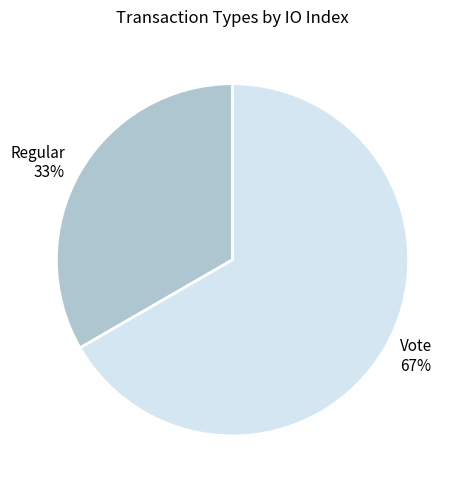

Is there a majority slice in this chart?

Yes